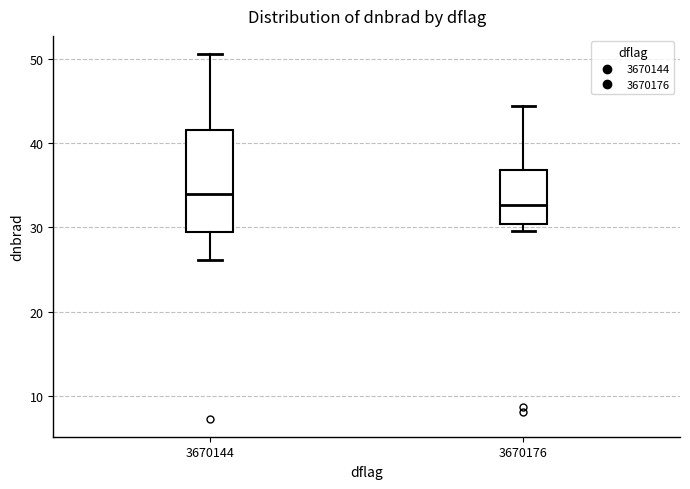

Reading left to right, transcribe this box plot: for each box, give where its median line is, the range the box spans, and where its two whiskers end, as read against the y-axis. The values are not printed on the chart, so give them approximately, as read against the axis.

3670144: median 34, box 29 to 42, whiskers 26 to 51
3670176: median 33, box 30 to 37, whiskers 30 (just below the box's lower edge) to 44